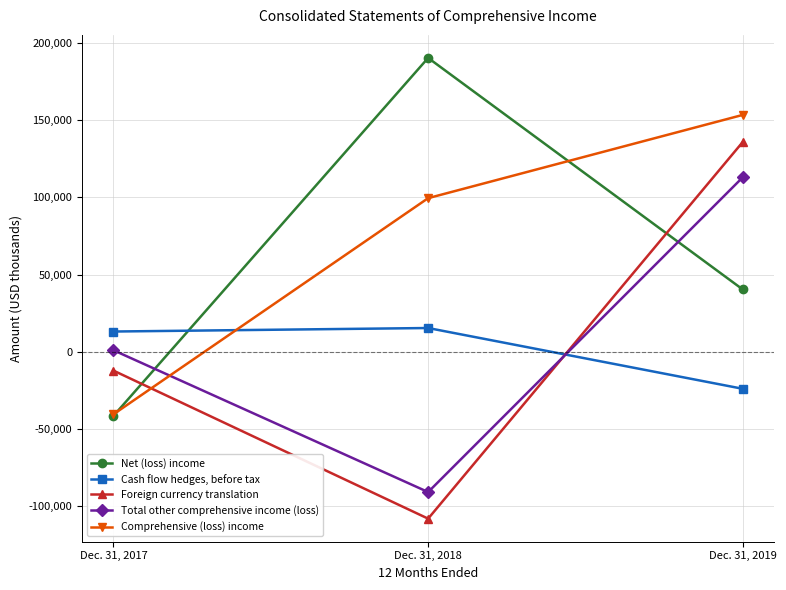

What is the lowest value of the Foreign currency translation series?

-108045